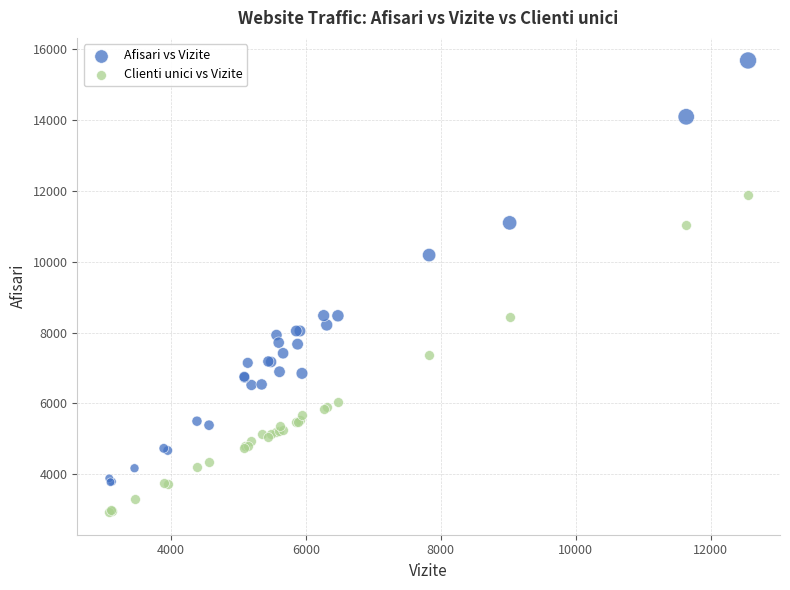

Which series reaches the minimum Y coordinate?

Clienti unici vs Vizite